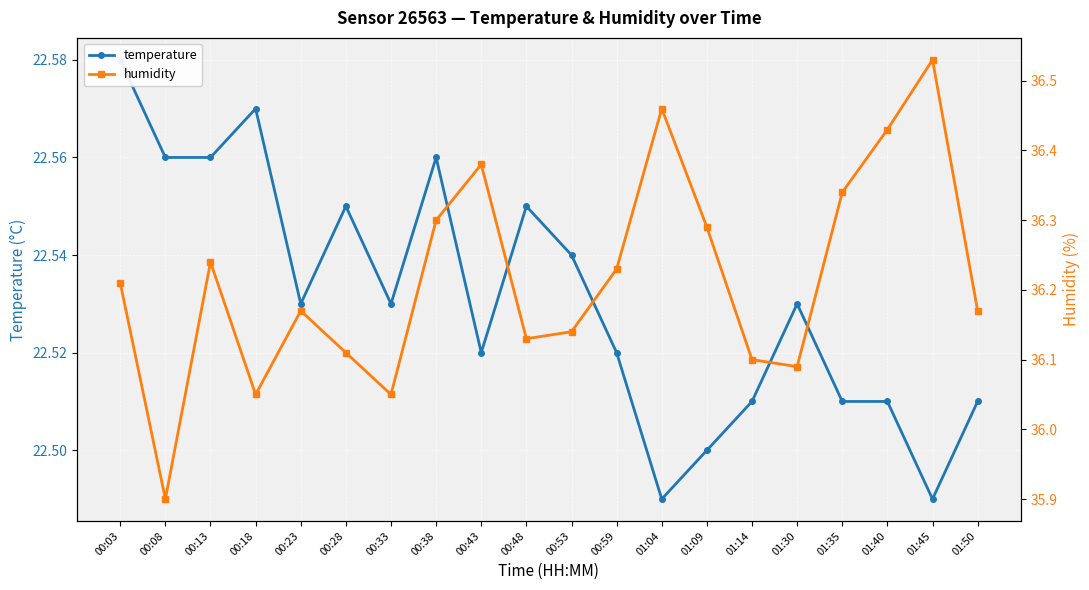

True or false: humidity and temperature cross at least once.

False